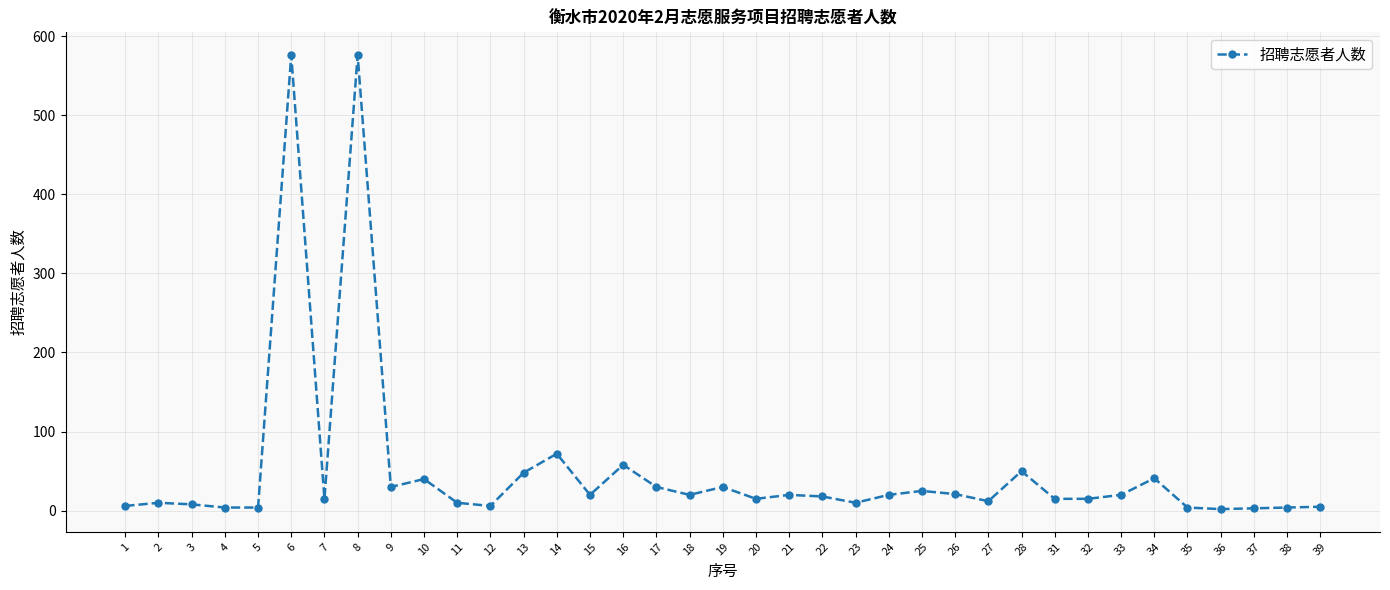

What is the maximum value shown in the chart?

576